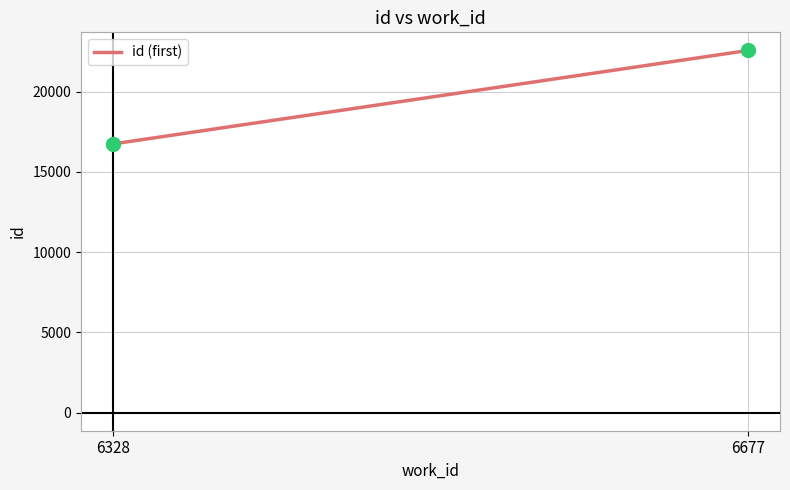

What is the change in value from 6328 to 6677?

+5828